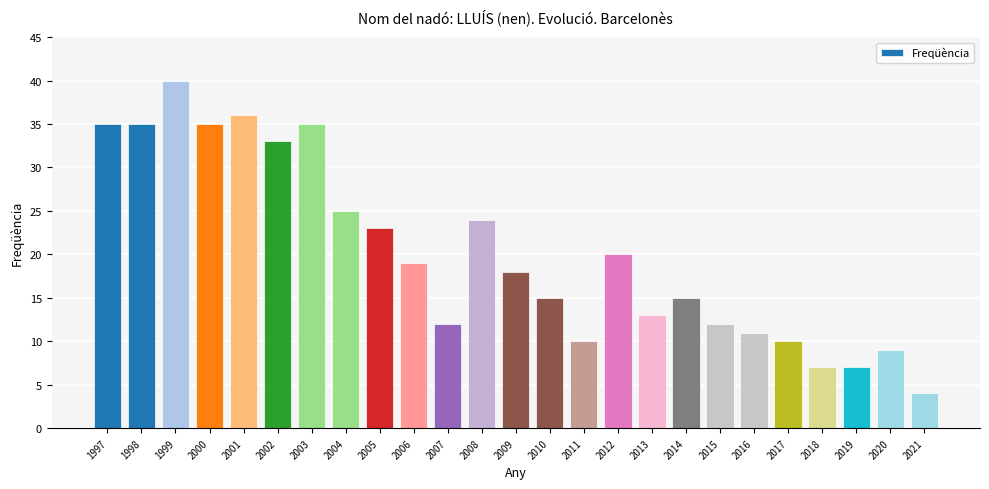

Which category has the highest value across all series?

1999